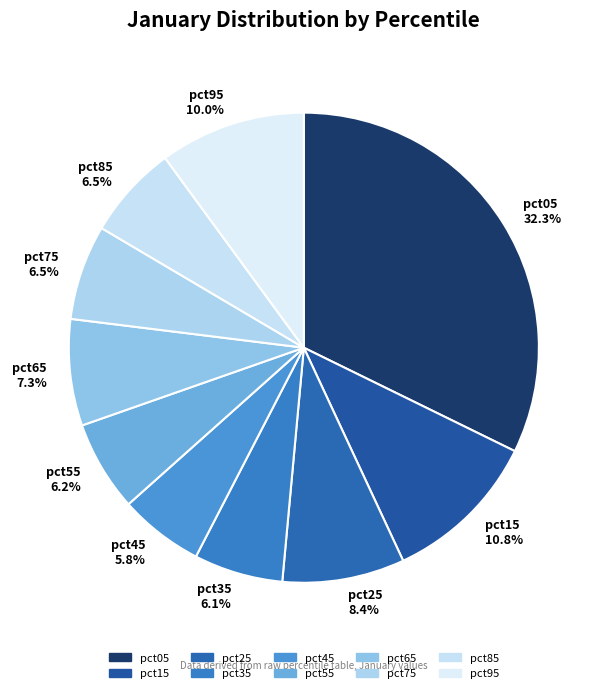

Approximately how many times larger is the value at pct15 compared to pct05?

0.3